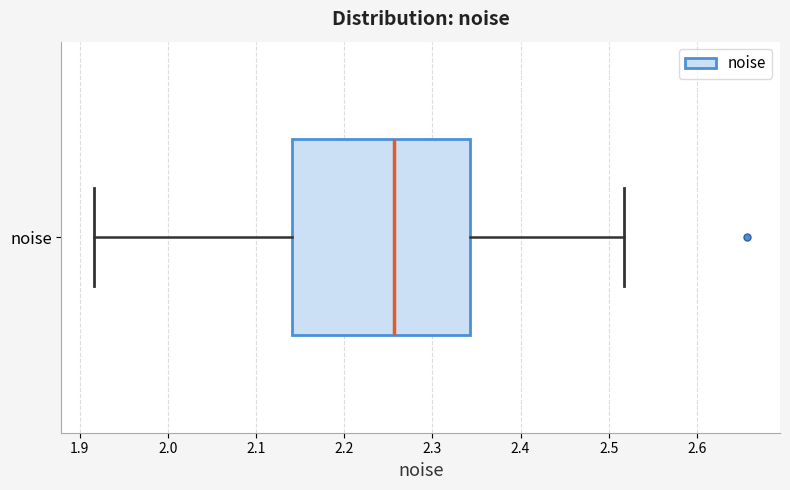

Transcribe this box plot: give where the median line is, the range the box spans, and where the two whiskers end, as read against the x-axis. The values are not printed on the chart, so give them approximately, as read against the axis.

median 2.26, box 2.14 to 2.34, whiskers 1.92 to 2.52